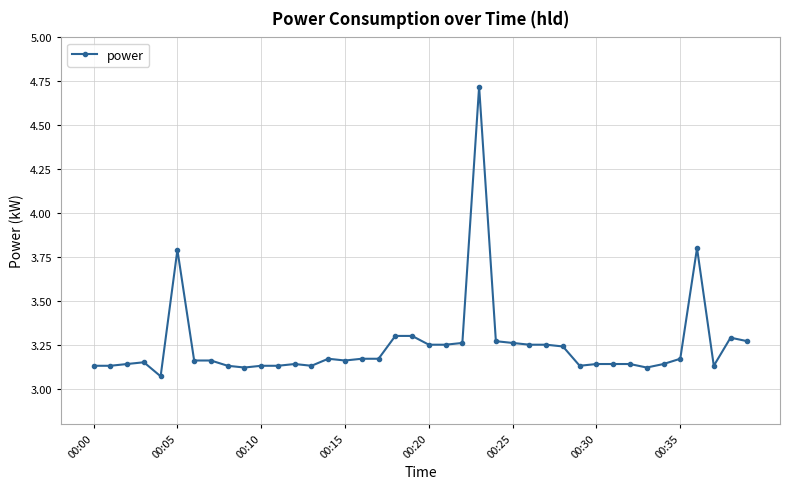

What is the greatest value displayed?

4.7